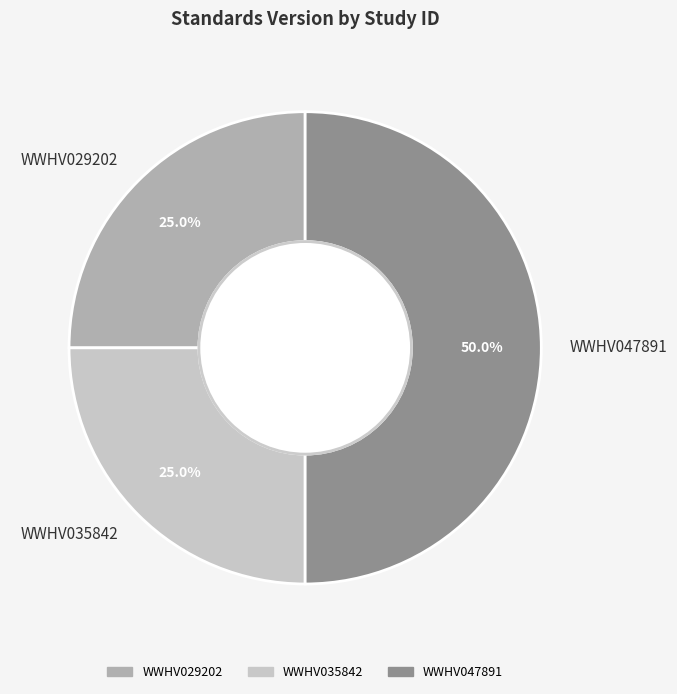

To the nearest percent, what percentage of the pie is WWHV047891?

50%